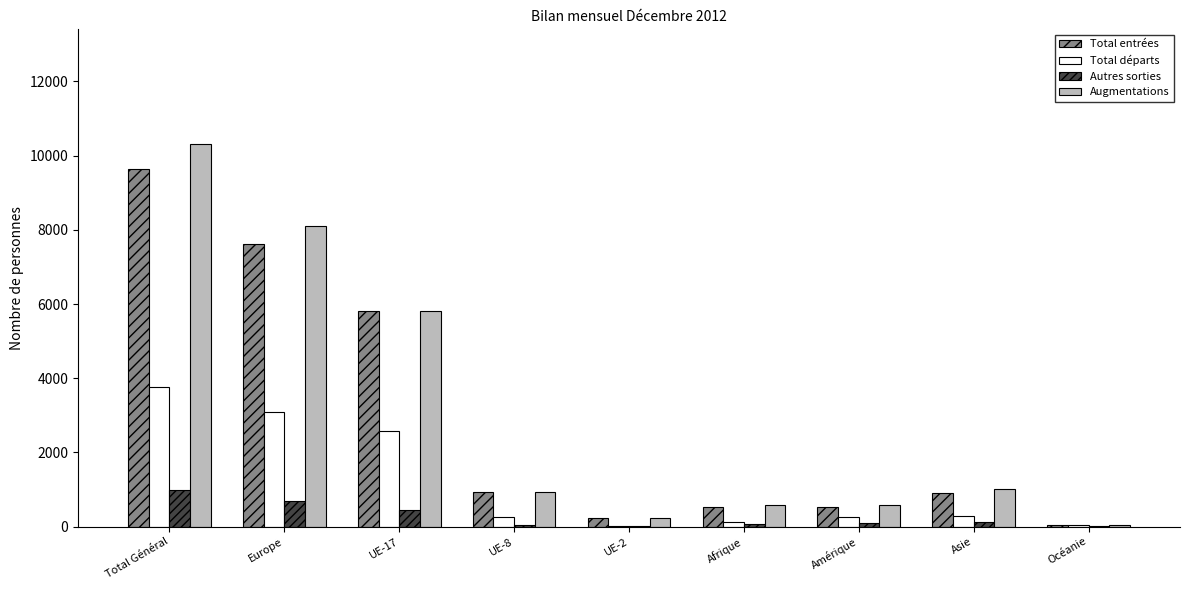

True or false: Augmentations has a value of 578 at Amérique.

True